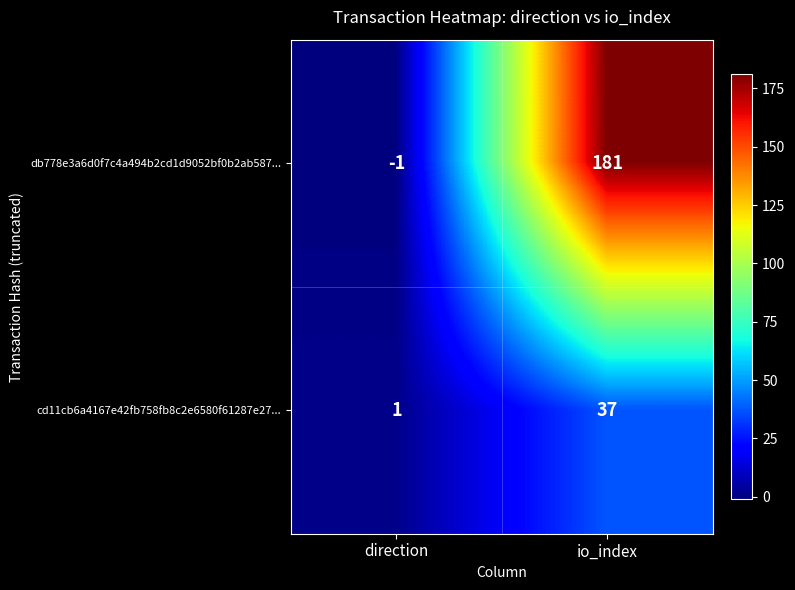

Which series has the largest range (max minus min)?

db778e3a6d0f7c4a494b2cd1d9052bf0b2ab587...